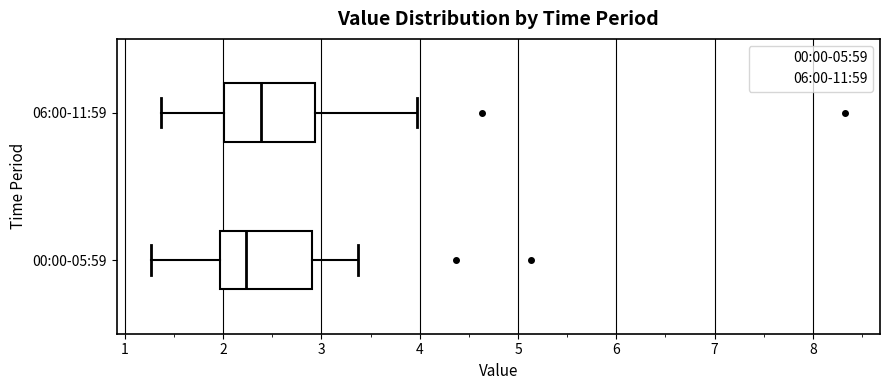

Where is the left edge of the box for 00:00-05:59 on the x-axis? The values are not printed on the chart, so give them approximately, as read against the axis.

2.0